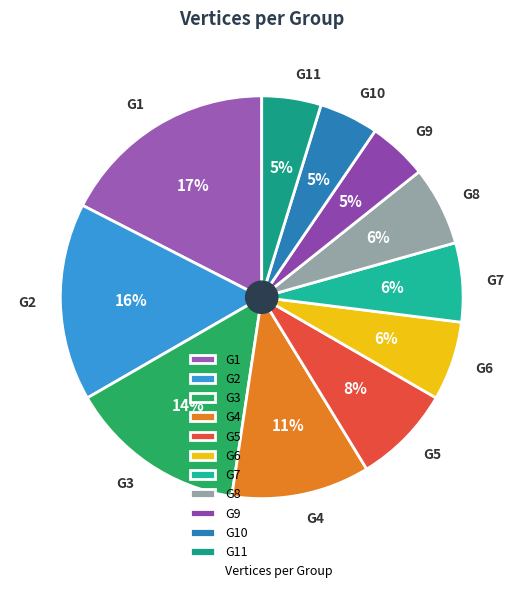

Which category has the biggest portion of the pie?

G1